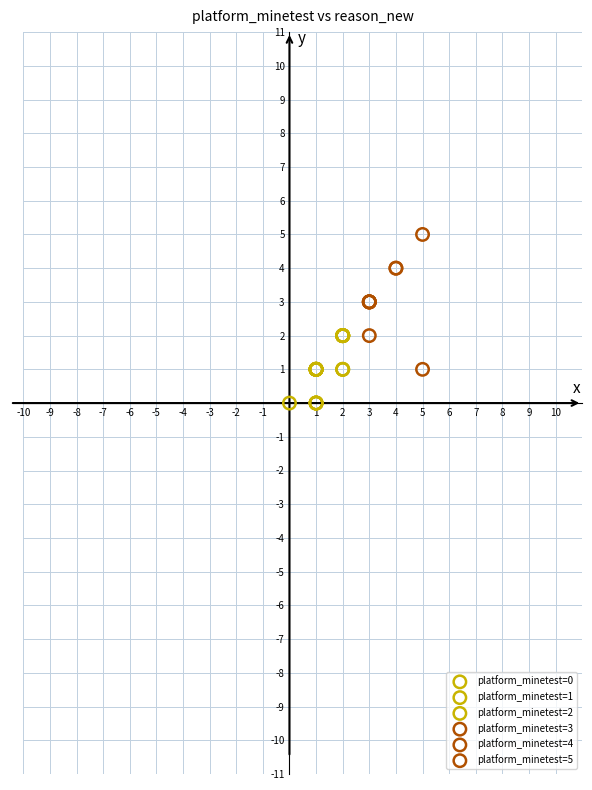

What are all the series names shown in the legend?

platform_minetest=0, platform_minetest=1, platform_minetest=2, platform_minetest=3, platform_minetest=4, platform_minetest=5